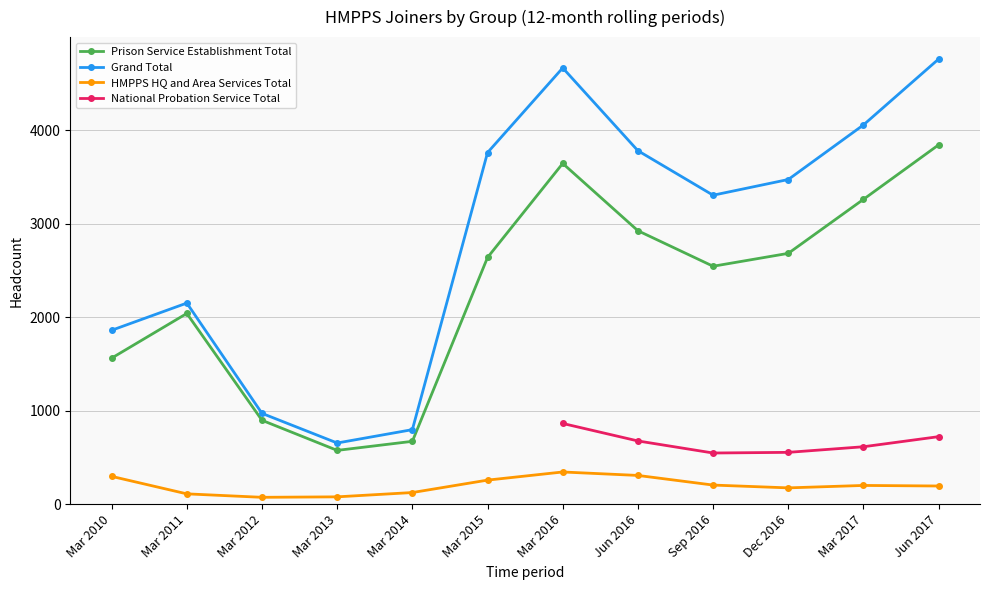

Between Mar 2010 and Mar 2017, which series saw the biggest shift?

Grand Total